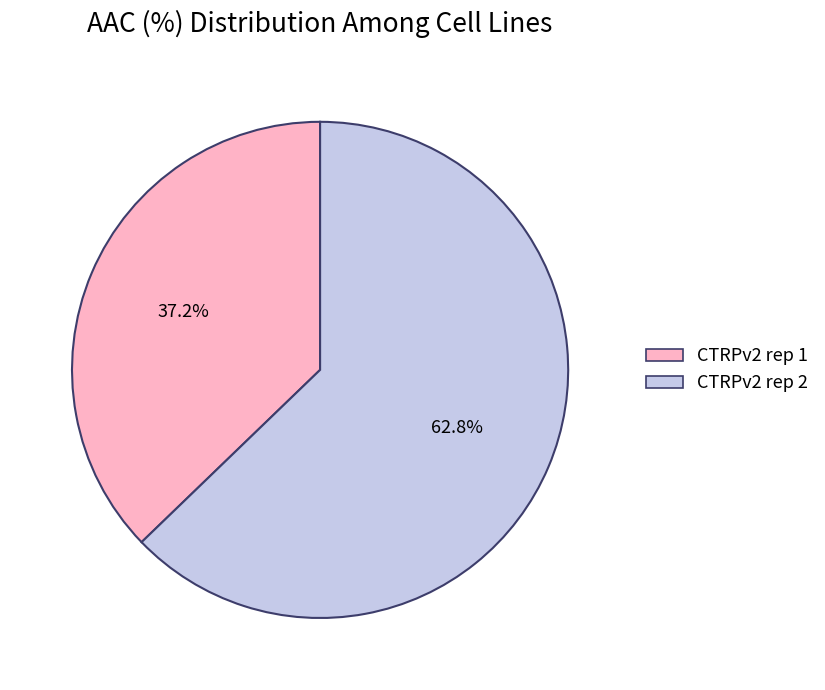

Rank the categories by value from lowest to highest.

CTRPv2 rep 1, CTRPv2 rep 2